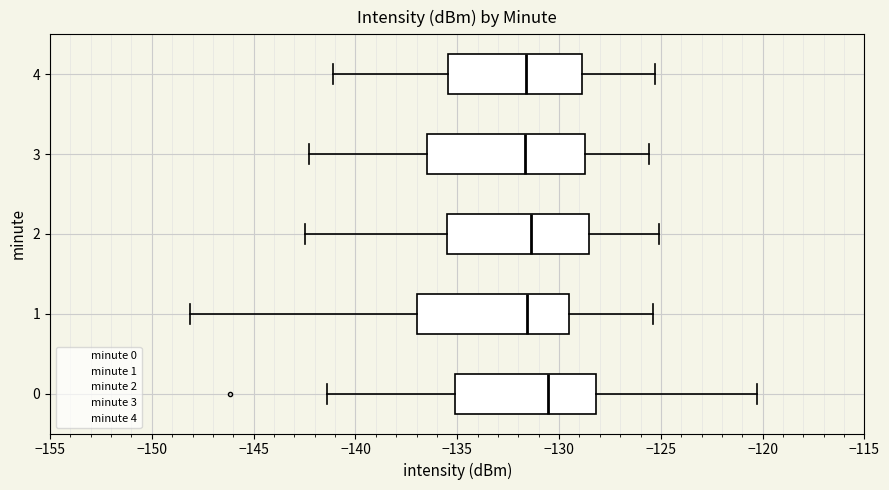

Reading bottom to top, transcribe this box plot: for each box, give where its median line is, the range the box spans, and where its two whiskers end, as read against the x-axis. The values are not printed on the chart, so give them approximately, as read against the axis.

0: median -130.5, box -135.0 to -128.0, whiskers -141.5 to -120.5
1: median -131.5, box -137.0 to -129.5, whiskers -148.0 to -125.5
2: median -131.5, box -135.5 to -128.5, whiskers -142.5 to -125.0
3: median -131.5, box -136.5 to -128.5, whiskers -142.5 to -125.5
4: median -131.5, box -135.5 to -129.0, whiskers -141.0 to -125.5